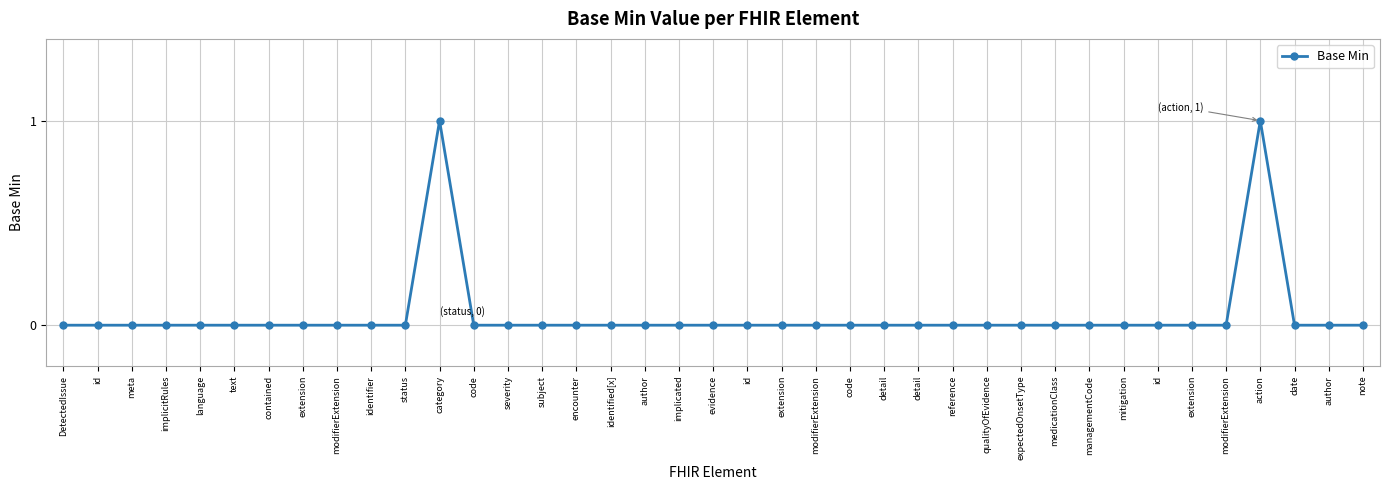

Between encounter and expectedOnsetType, which is larger?

encounter